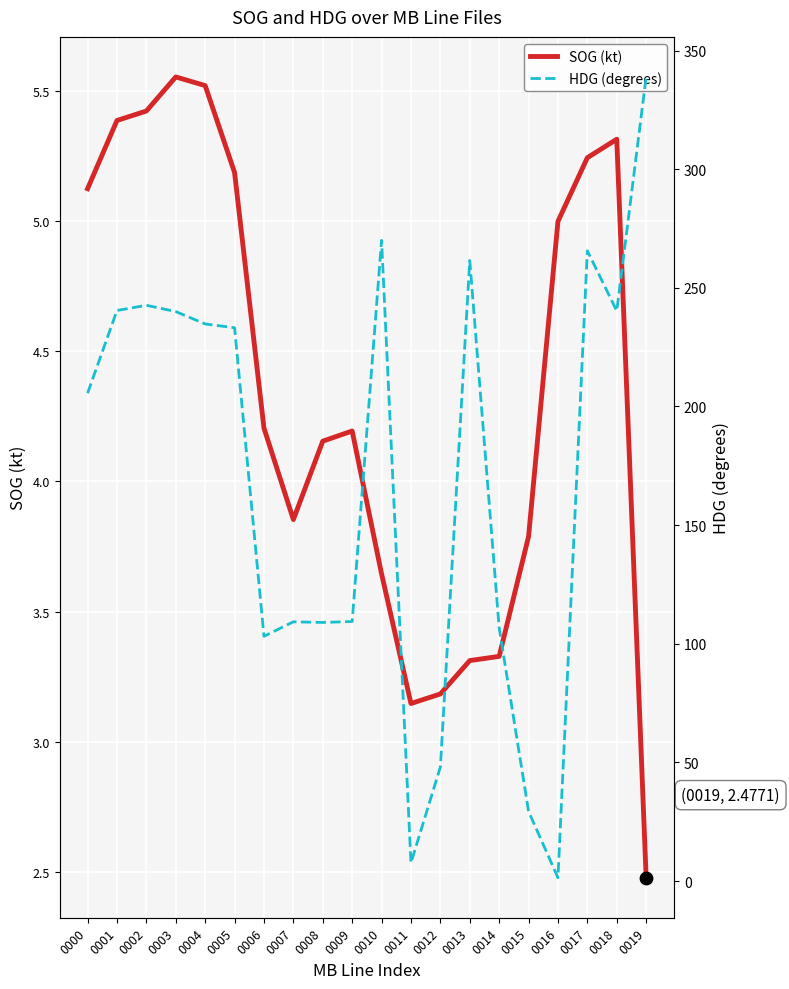

What is the total value across all series at 0004?

240.3